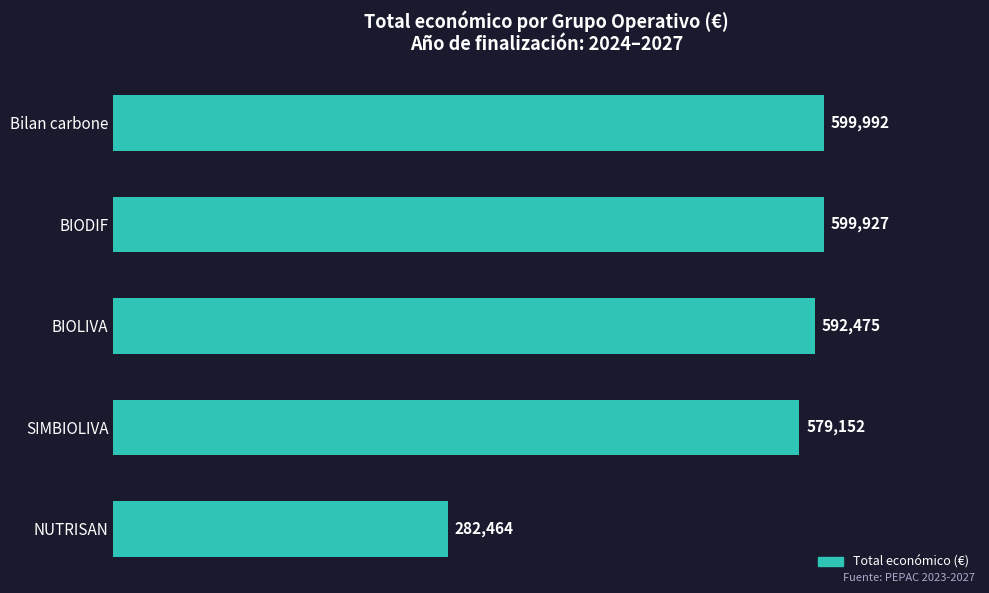

Is it true that the value at Bilan carbone is 129308?

False